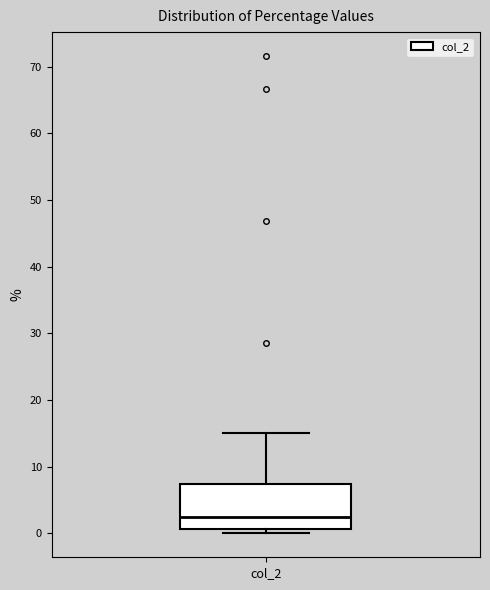

Transcribe this box plot: give where the median line is, the range the box spans, and where the two whiskers end, as read against the y-axis. The values are not printed on the chart, so give them approximately, as read against the axis.

median 2, box 1 to 7, whiskers 0 to 15